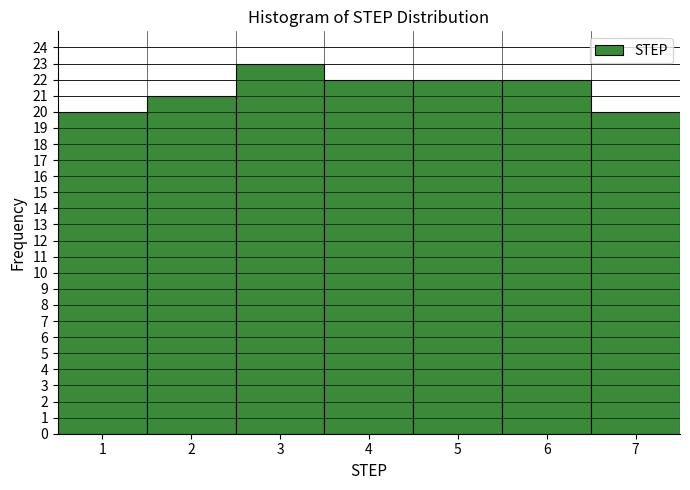

Which range on the x-axis has the tallest bar?

2.5 to 3.5